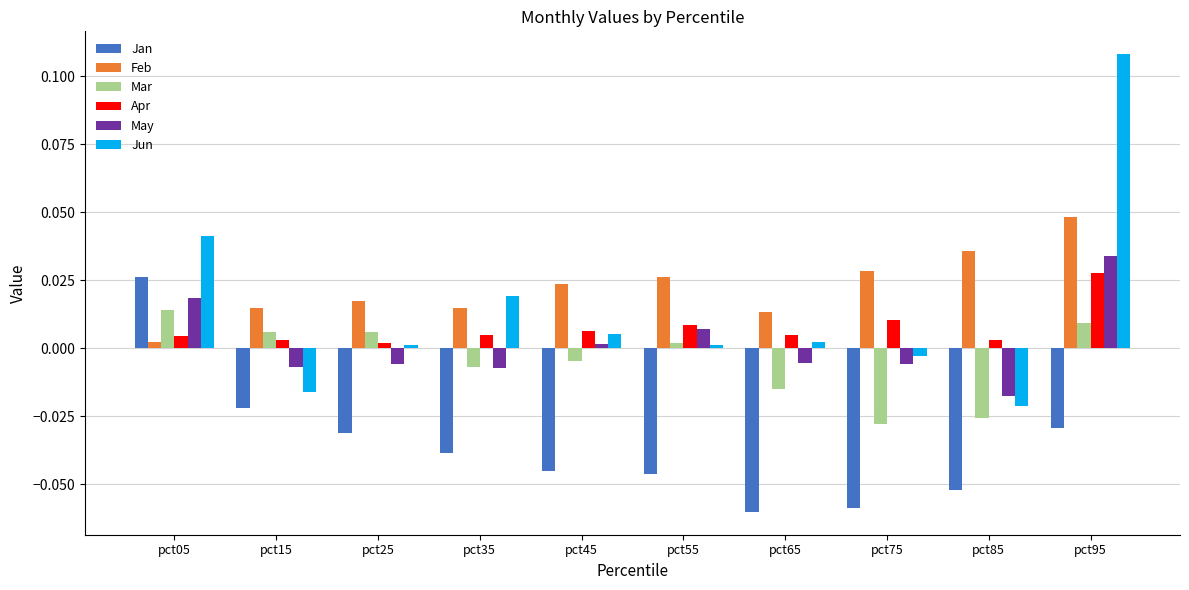

The Apr series shows 0.0 at pct05. True or false?

True